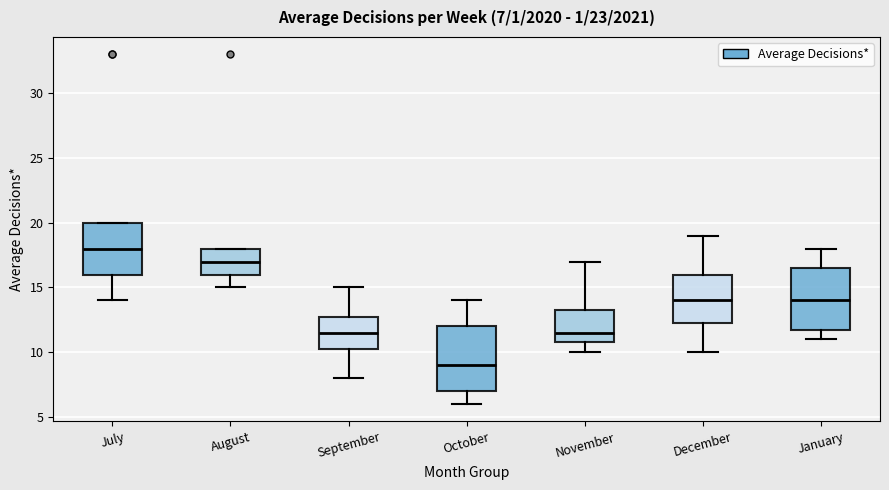

Which box has the lowest median line?

October